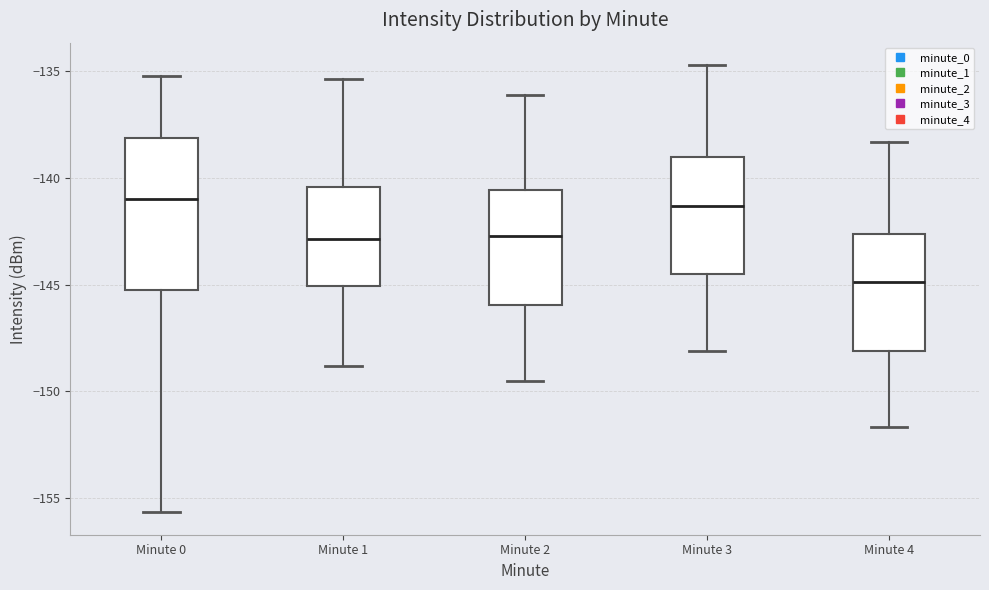

Where is the upper edge of the box for Minute 3 on the y-axis? The values are not printed on the chart, so give them approximately, as read against the axis.

-139.0